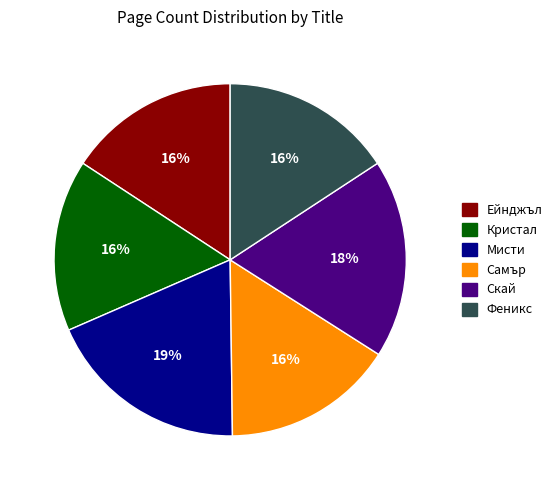

Count the number of slices in the pie.

6